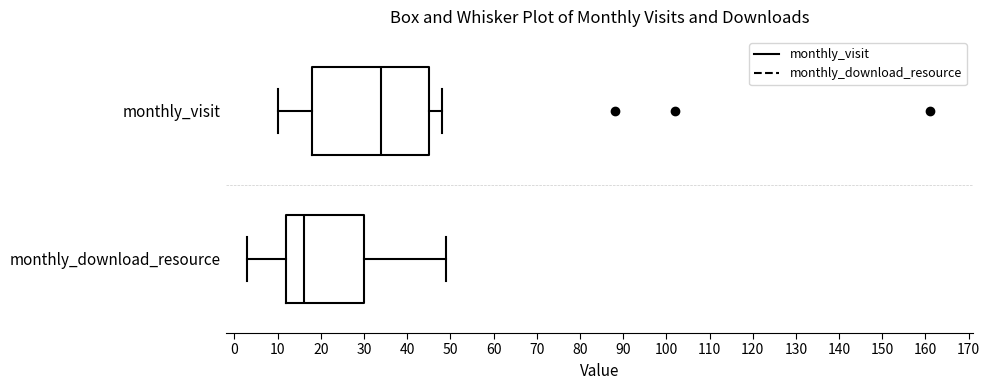

Reading bottom to top, read every box against the x-axis: the position of its median line, the range the box covers, and the ends of its whiskers. The values are not printed on the chart, so give them approximately, as read against the axis.

monthly_download_resource: median 16, box 12 to 30, whiskers 3 to 49
monthly_visit: median 34, box 18 to 45, whiskers 10 to 48